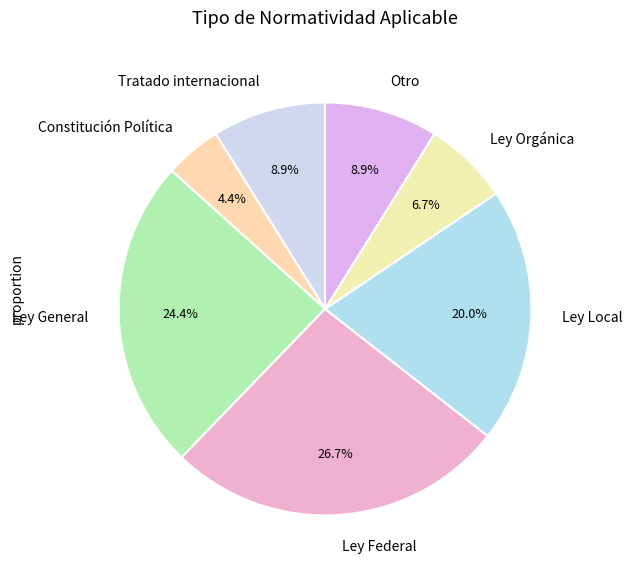

Is Ley Orgánica the majority of the pie?

No